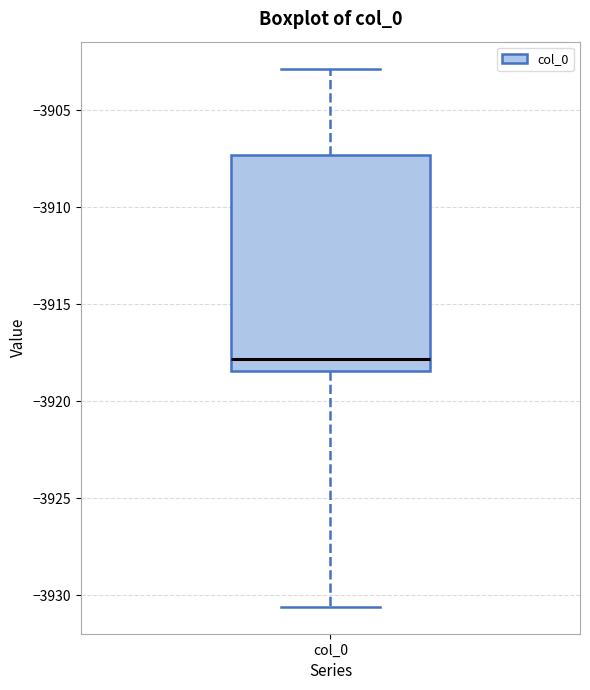

Read this box plot against the y-axis: the position of the median line, the range covered by the box, and the ends of both whiskers. The values are not printed on the chart, so give them approximately, as read against the axis.

median -3918.0, box -3918.5 to -3907.5, whiskers -3930.5 to -3903.0